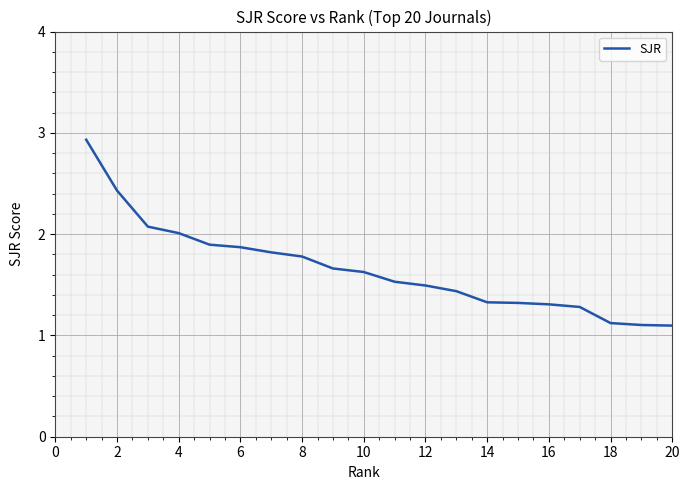

How many lines are shown in the chart?

1